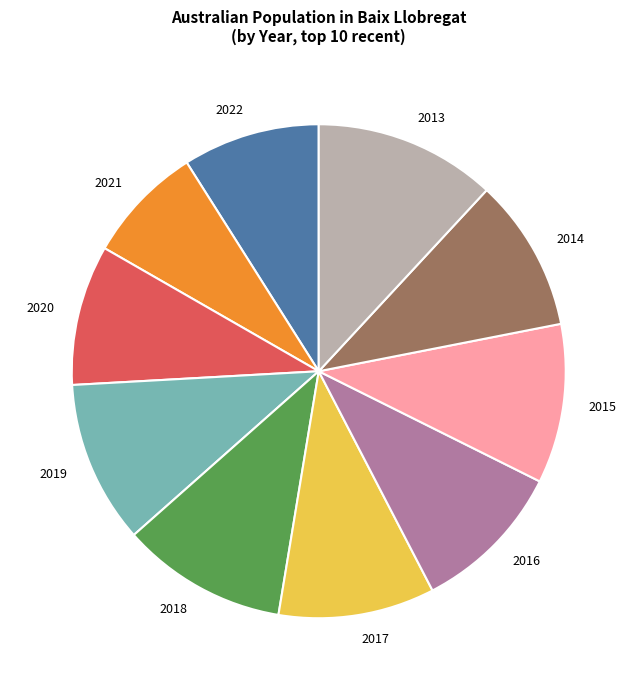

Combined, do 2015 and 2021 account for over 50%?

No